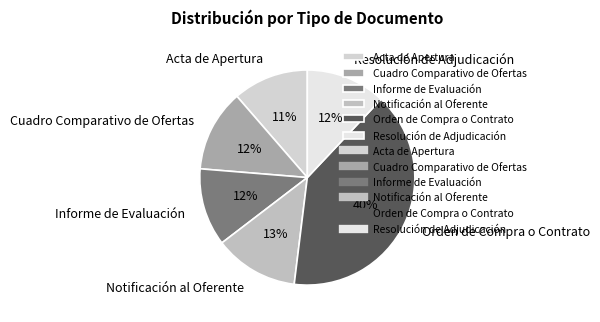

To the nearest percent, what percentage of the pie is Notificación al Oferente?

13%